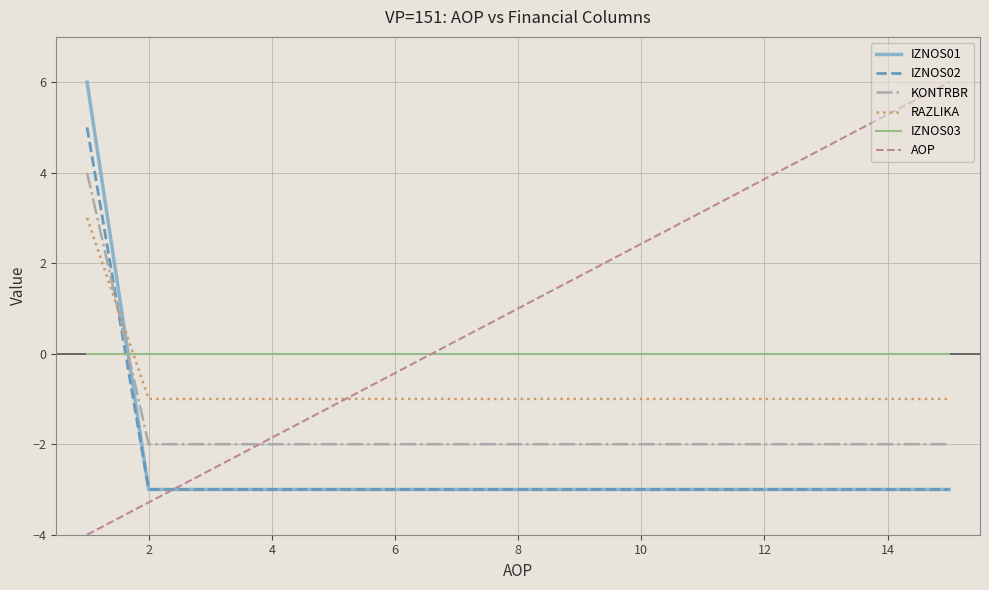

Count the number of data series in this chart.

6